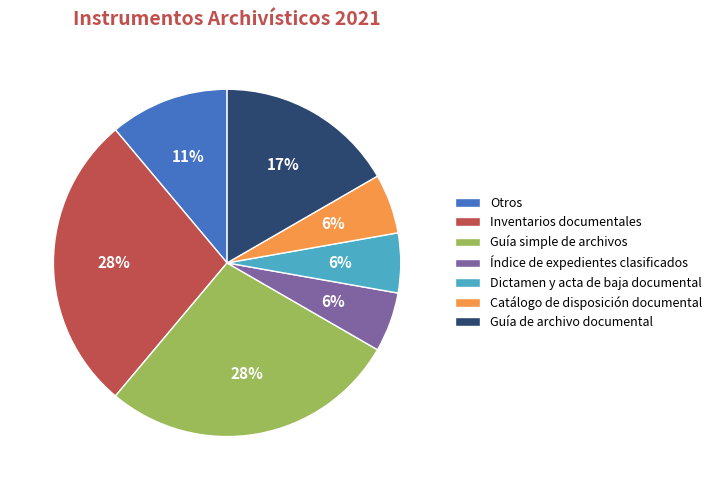

Is there a majority slice in this chart?

No